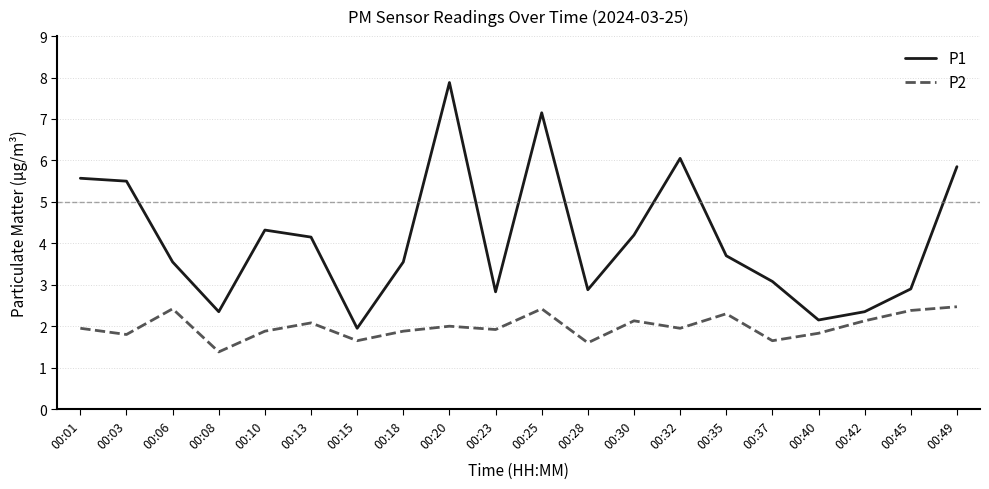

True or false: P2 and P1 intersect in this chart.

False